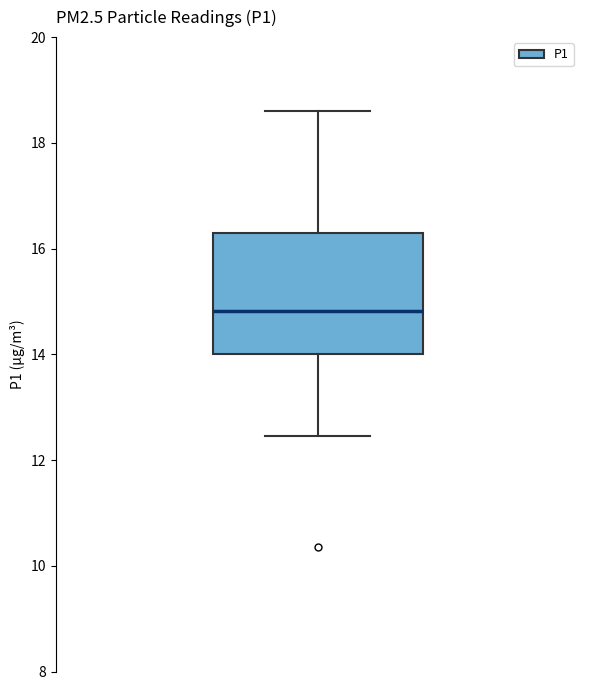

Transcribe this box plot: give where the median line is, the range the box spans, and where the two whiskers end, as read against the y-axis. The values are not printed on the chart, so give them approximately, as read against the axis.

median 14.8, box 14.0 to 16.2, whiskers 12.4 to 18.6